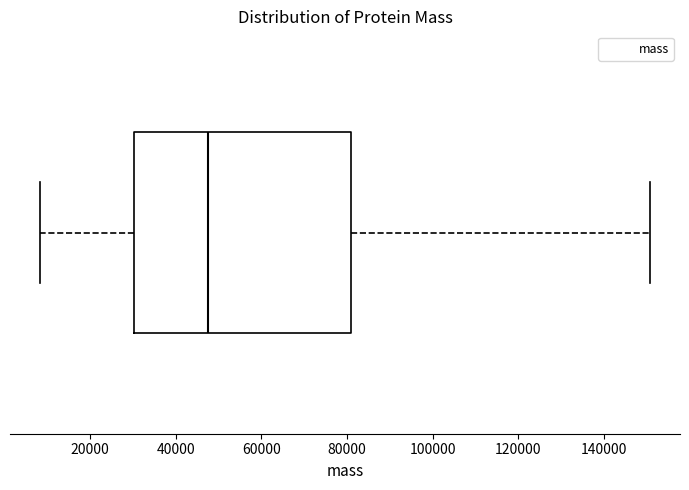

Read this box plot against the x-axis: the position of the median line, the range covered by the box, and the ends of both whiskers. The values are not printed on the chart, so give them approximately, as read against the axis.

median 48000, box 30000 to 82000, whiskers 8000 to 150000